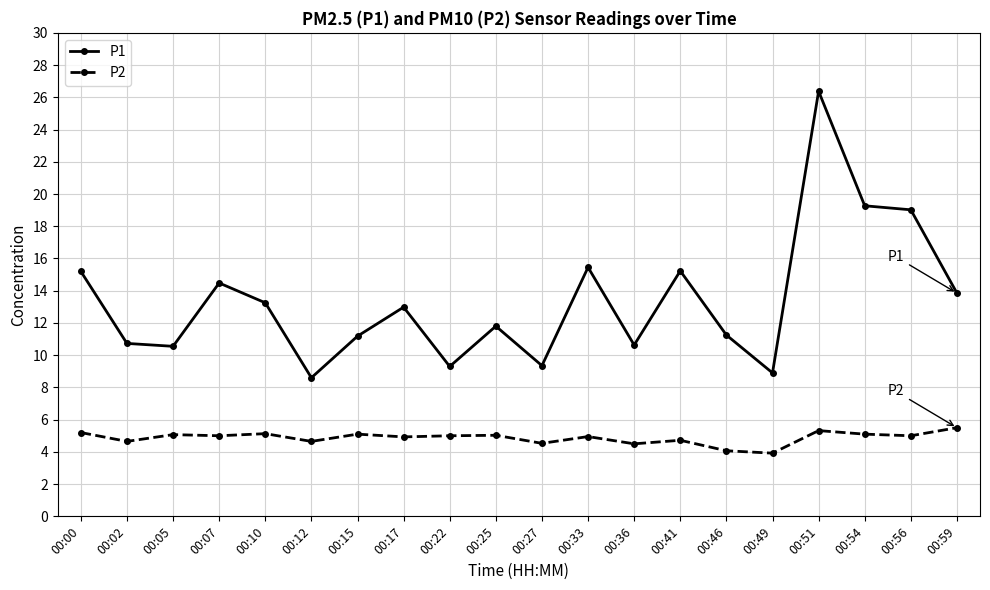

Is it true that P2 equals 2.1 at 00:17?

False